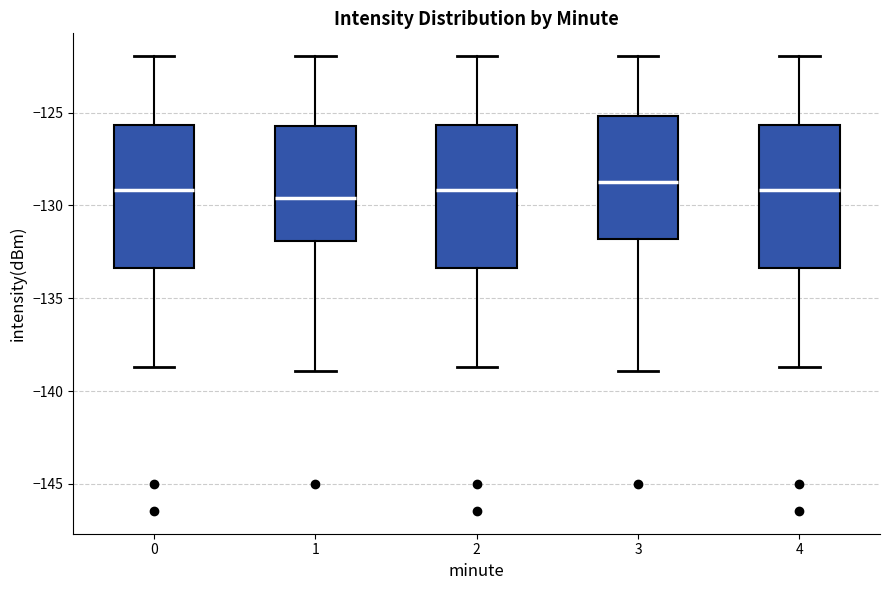

Where does the upper whisker of the box at x = 4 end on the y-axis? The values are not printed on the chart, so give them approximately, as read against the axis.

-122.0